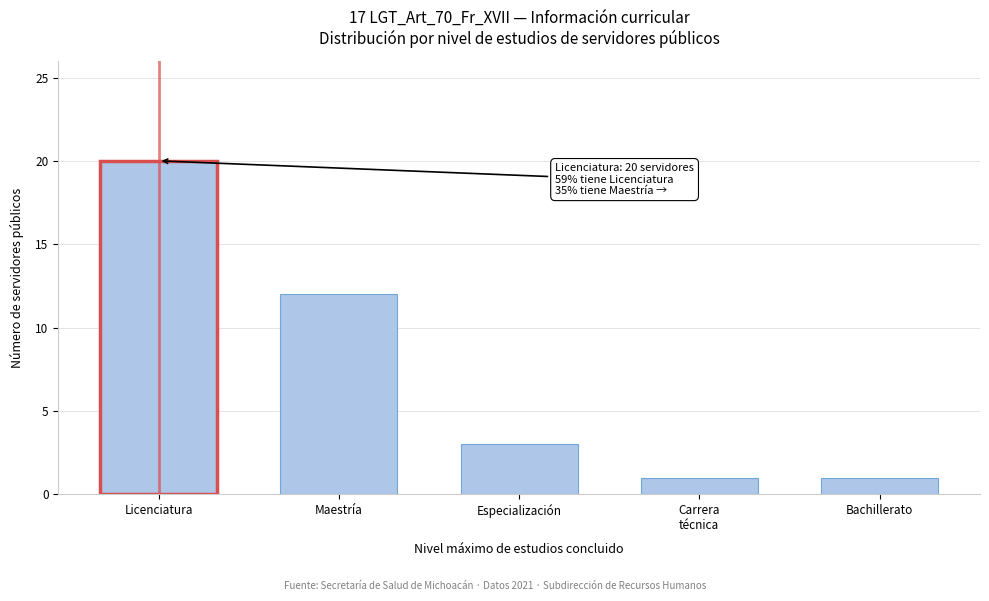

Reading right to left, what are all the values shown in this chart?

1	1	3	12	20